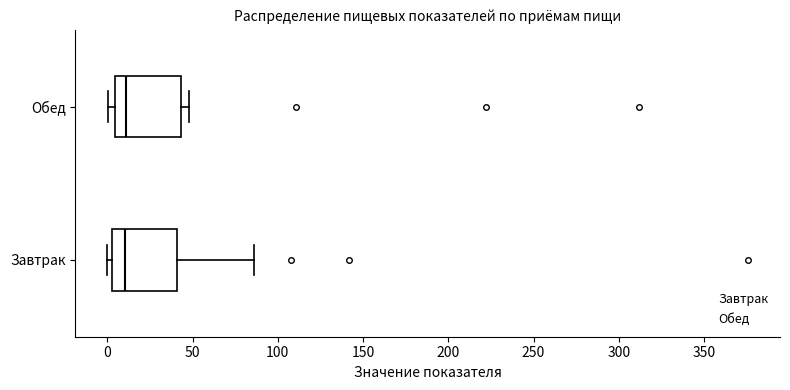

Reading bottom to top, transcribe this box plot: for each box, give where its median line is, the range the box spans, and where its two whiskers end, as read against the x-axis. The values are not printed on the chart, so give them approximately, as read against the axis.

Завтрак: median 10, box 5 to 40, whiskers 0 to 85
Обед: median 10, box 5 to 45, whiskers 0 to 50